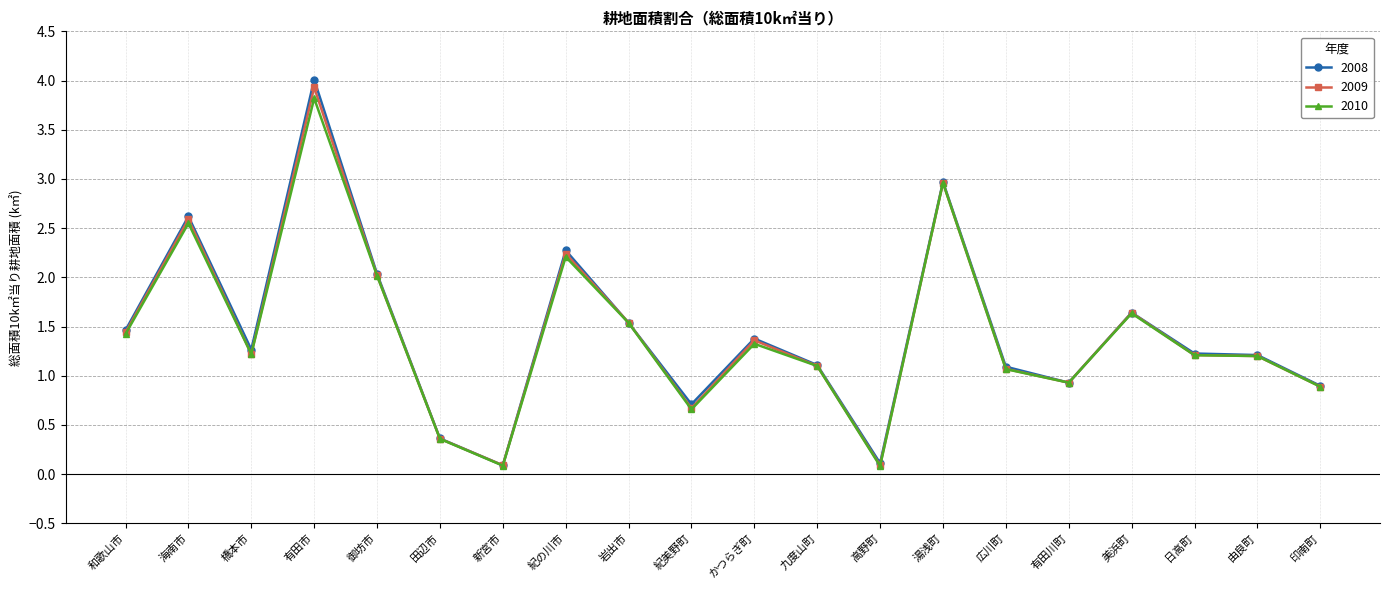

What is the total value across all series at 有田川町?

2.8